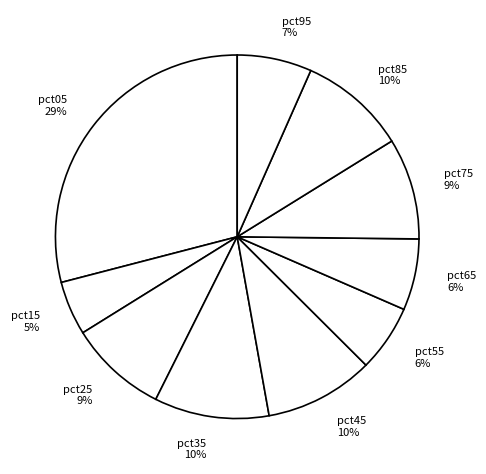

Count the number of slices in the pie.

10